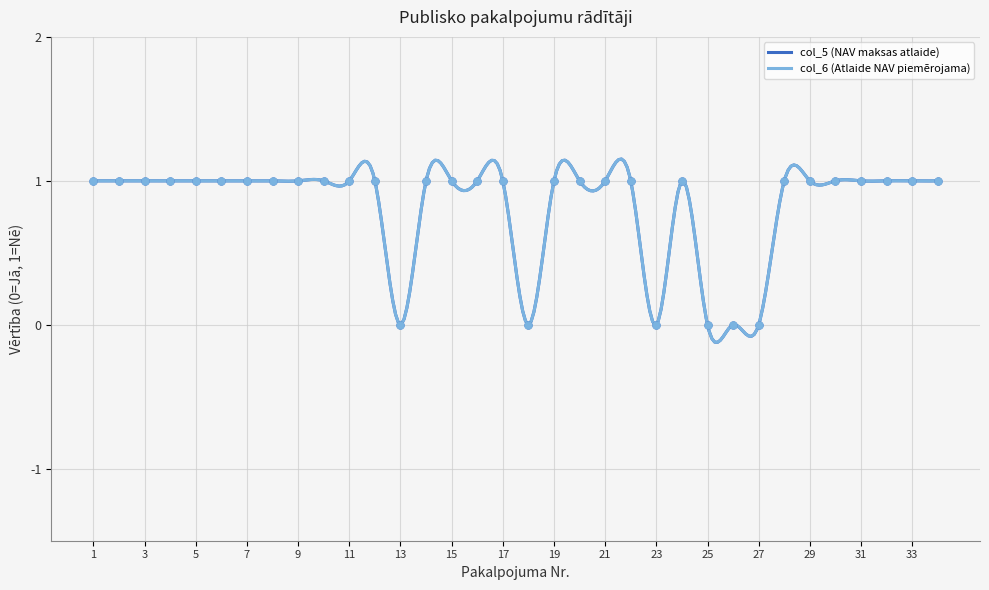

At which category is the sum across all series the highest?

1